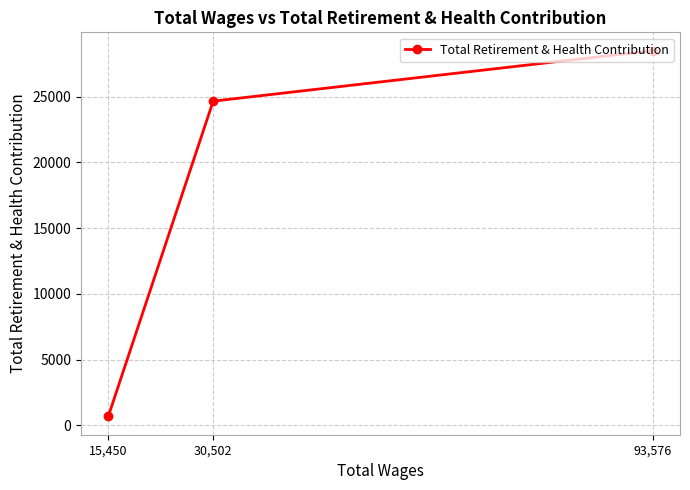

Is this an area chart (filled region under the line)?

No